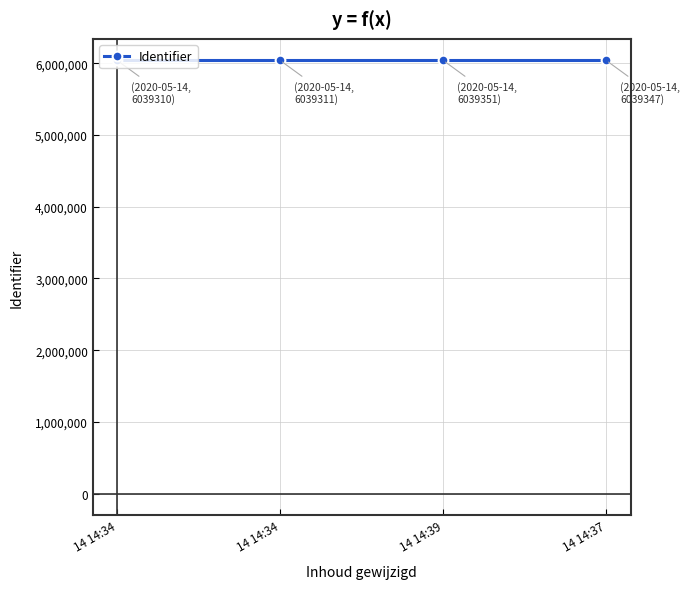

What is the greatest value displayed?

6039351